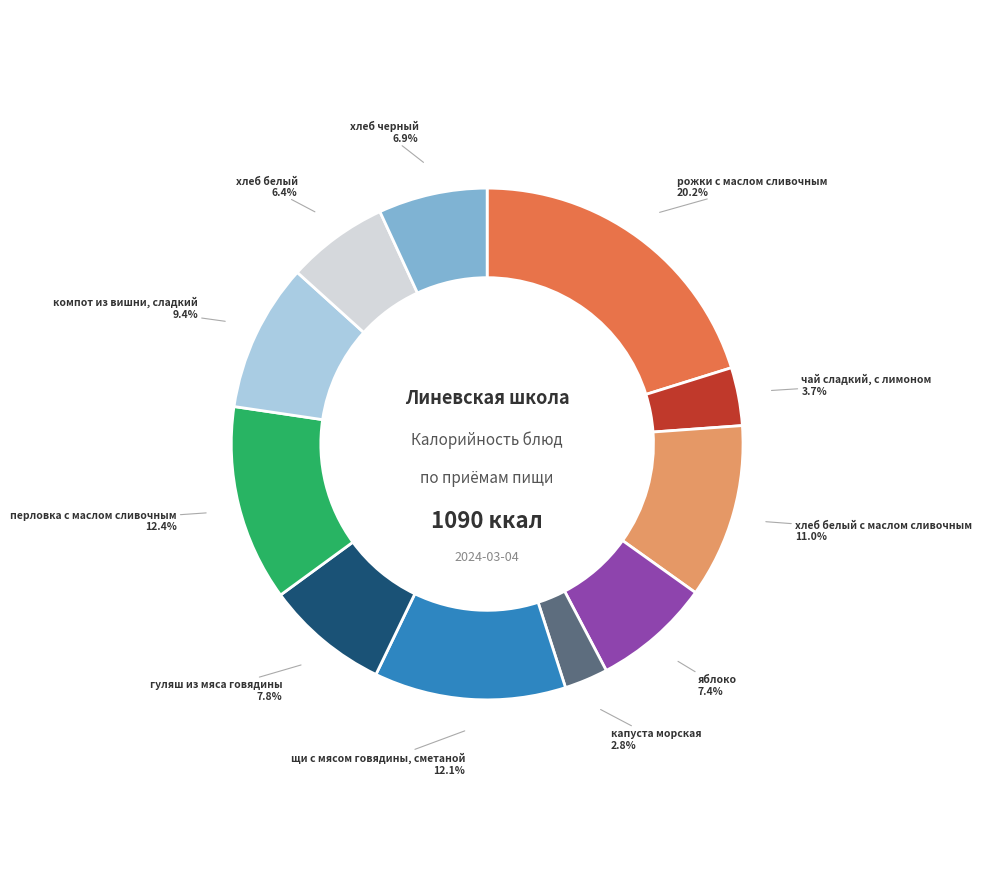

Is there a majority slice in this chart?

No